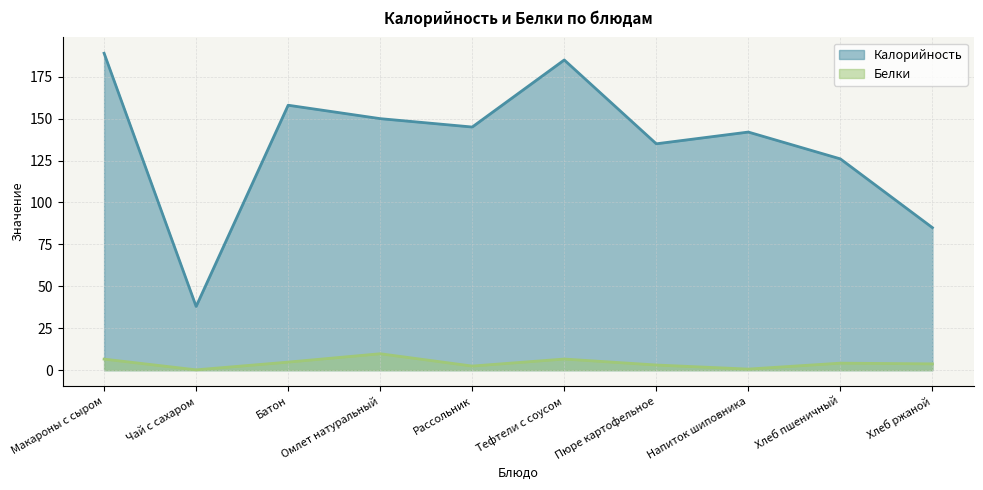

Does the chart have visible grid lines?

Yes